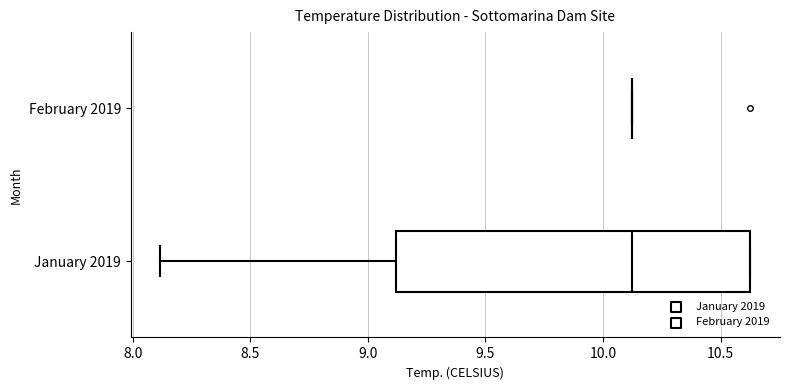

Reading bottom to top, read every box against the x-axis: the position of its median line, the range the box covers, and the ends of its whiskers. The values are not printed on the chart, so give them approximately, as read against the axis.

January 2019: median 10.15, box 9.10 to 10.65, whiskers 8.10 to 10.65
February 2019: box collapsed to a line at 10.15, whiskers 10.15 to 10.15